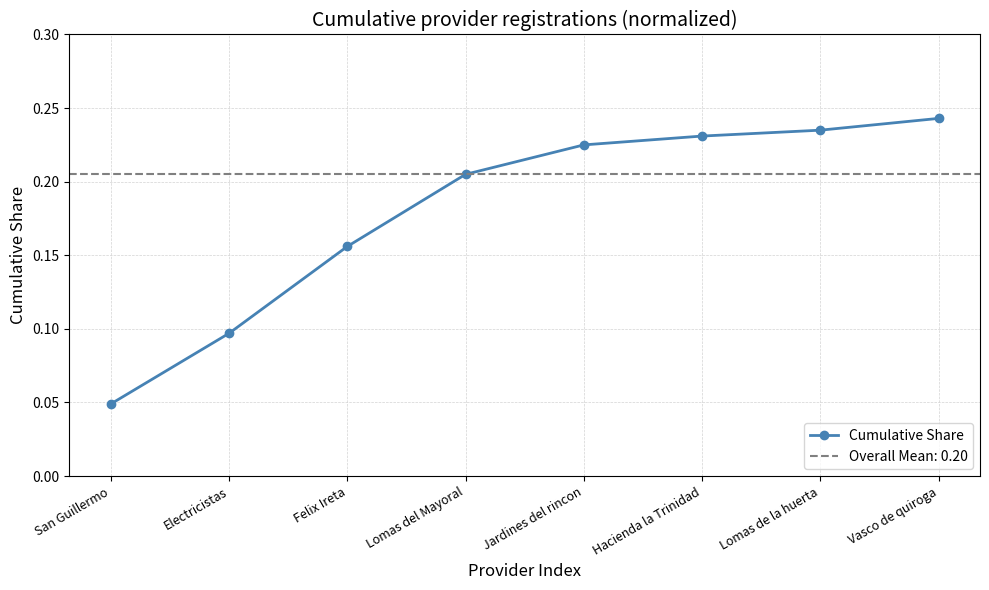

Between Lomas del Mayoral and San Guillermo, which is larger?

Lomas del Mayoral